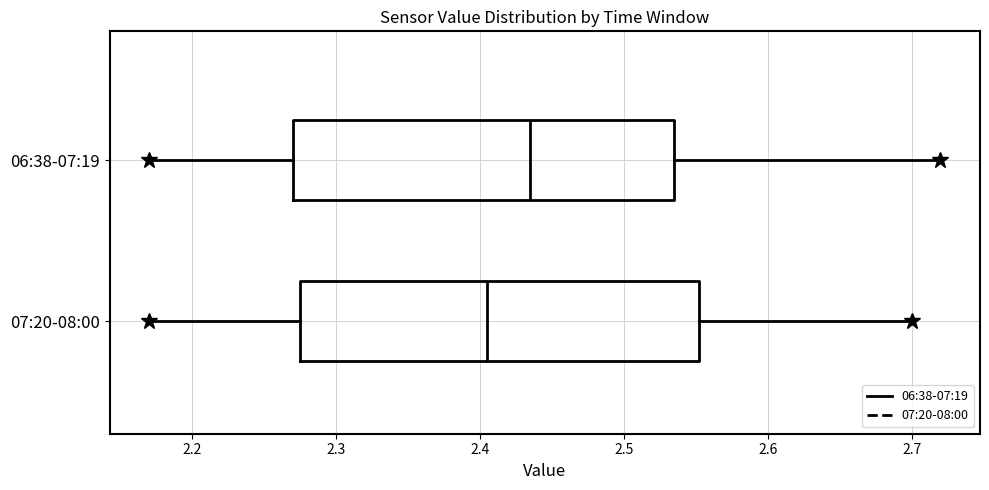

Which box has the furthest to the right median line?

06:38-07:19